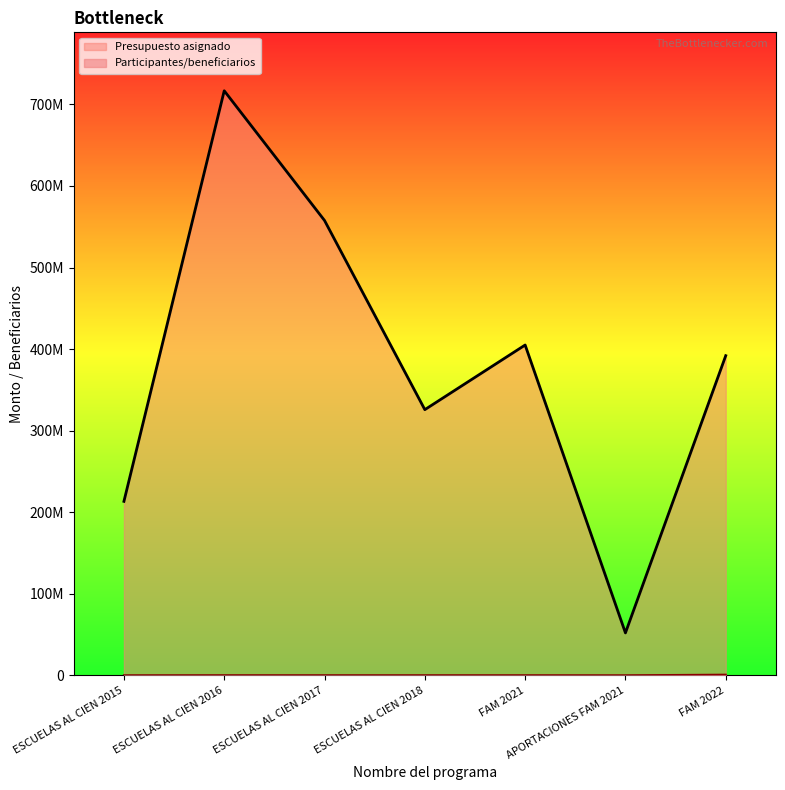

True or false: Participantes/beneficiarios and Presupuesto asignado intersect in this chart.

False